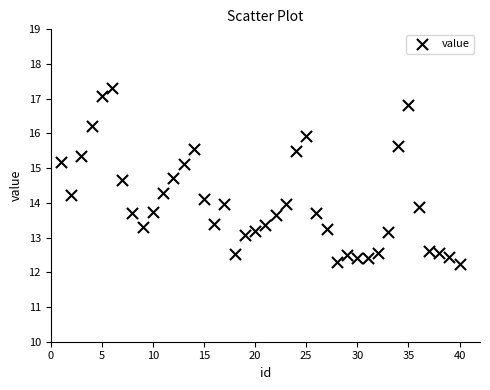

What is the range of Y values (max minus min)?

5.1